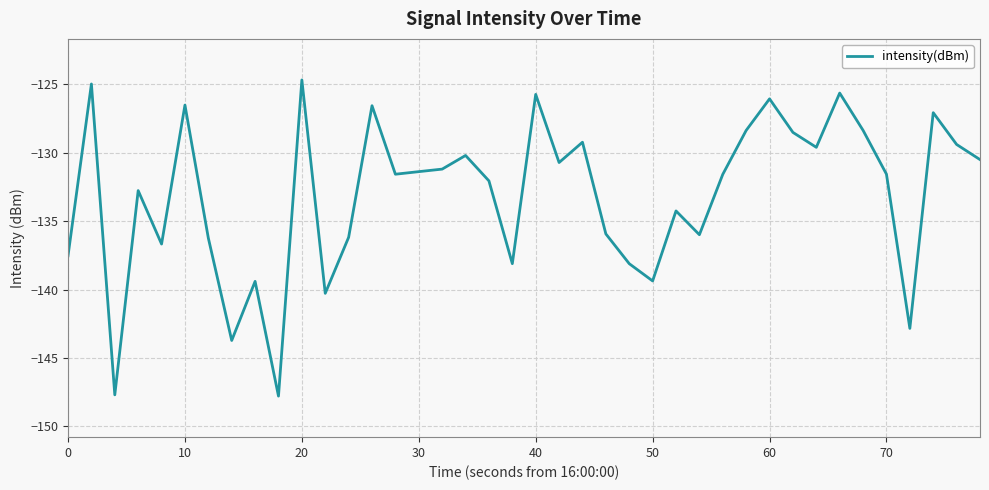

What is the greatest value displayed?

-124.7